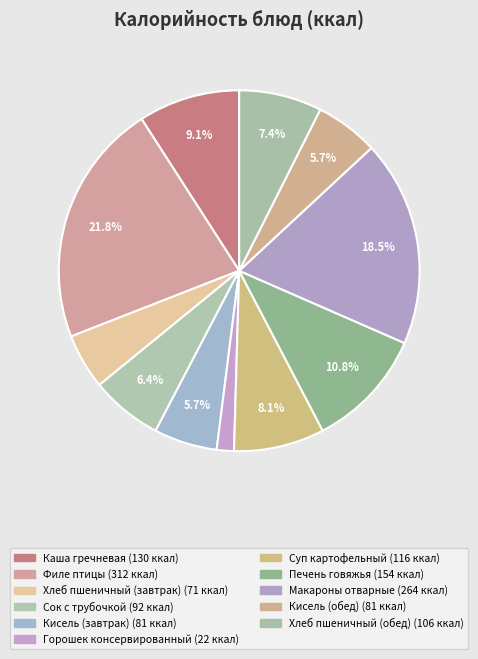

What is the change in value from Горошек консервированный to Суп картофельный?

+94